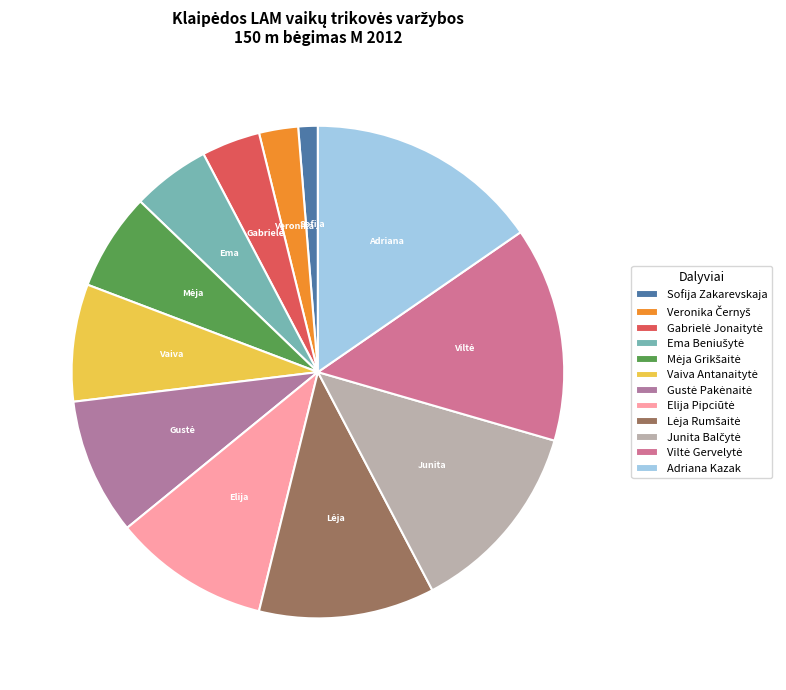

Which slice is the smallest?

Sofija Zakarevskaja